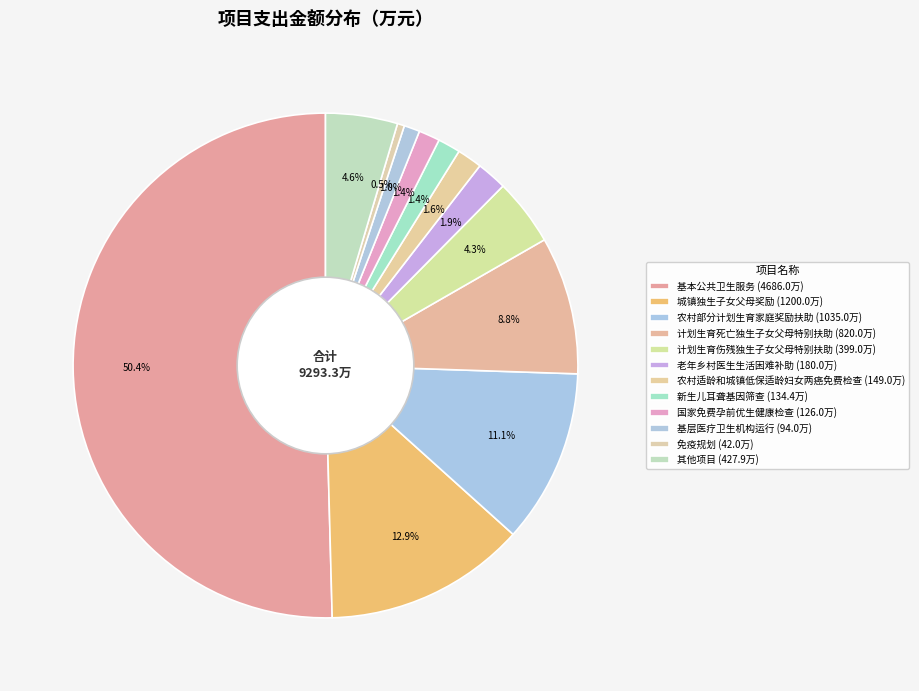

How many slices are in this pie chart?

12